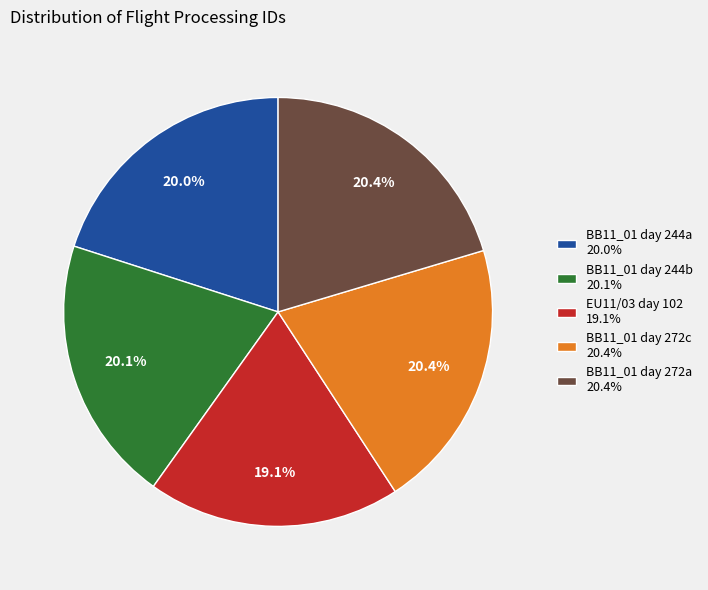

What percentage is the EU11/03 day 102 slice, to the nearest percent?

19%